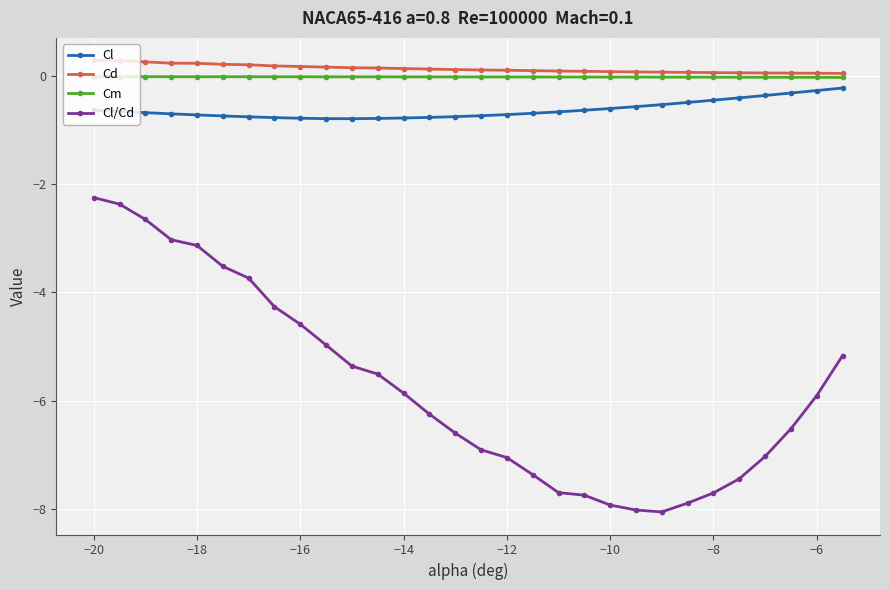

True or false: Cm and Cl/Cd intersect in this chart.

False